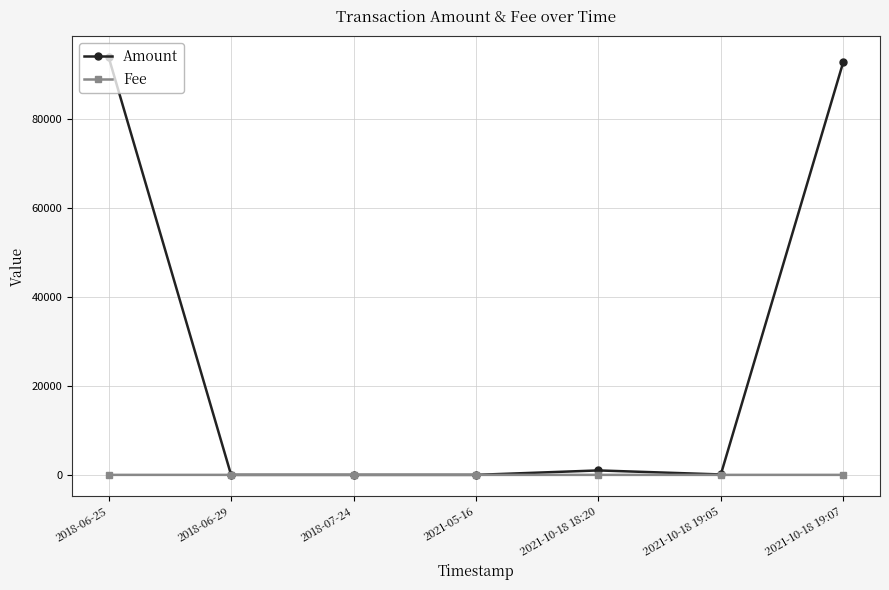

What is the highest value of the Amount series?

94000.0